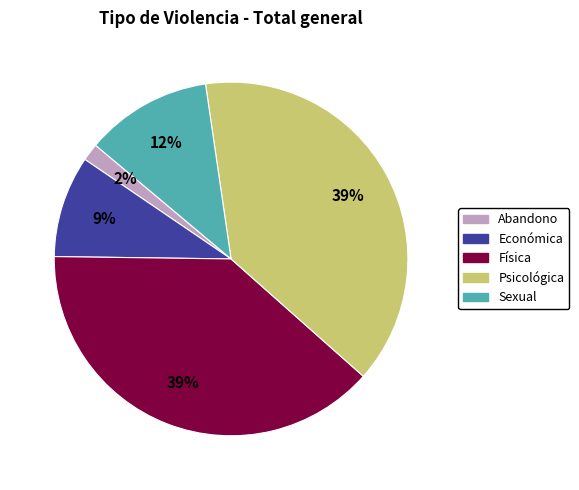

Which has a higher value, Abandono or Económica?

Económica